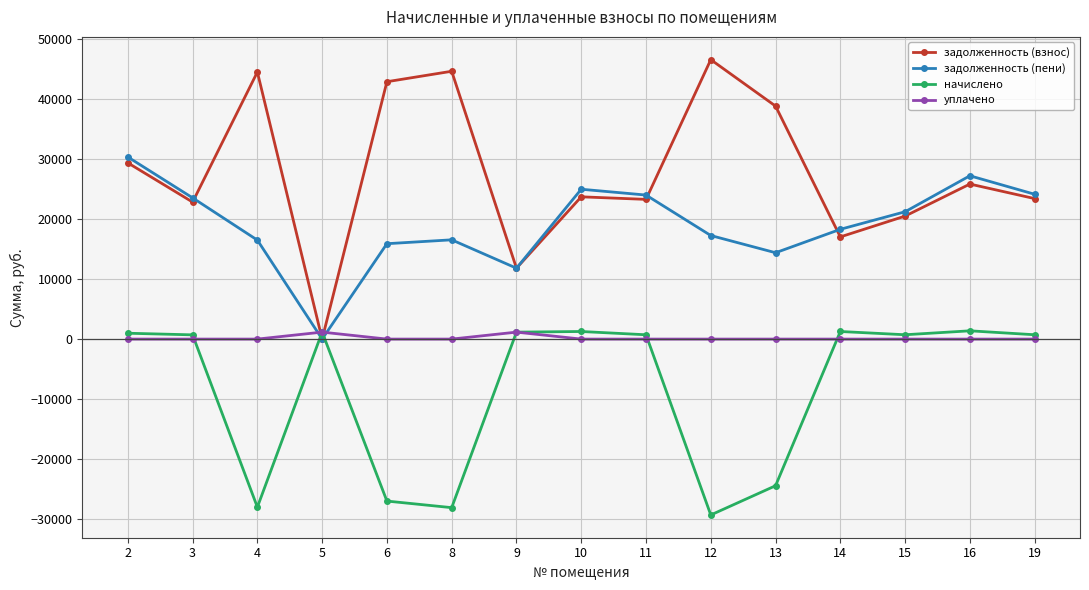

What is the minimum value shown in the chart?

-29298.1